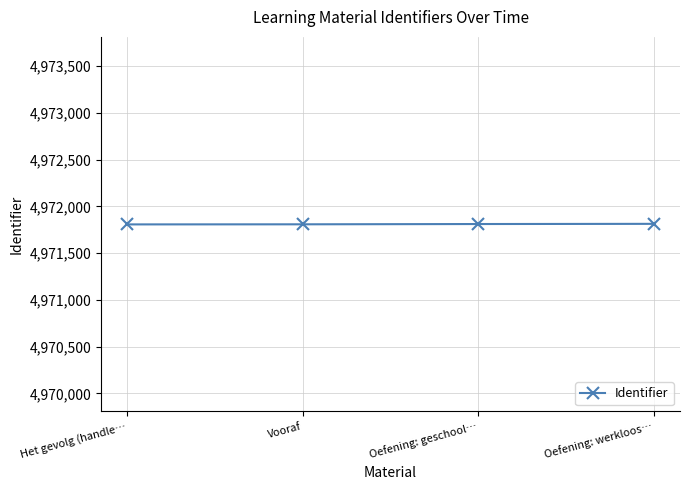

What is the label of the 1st point from the right?

Oefening: werkloos…